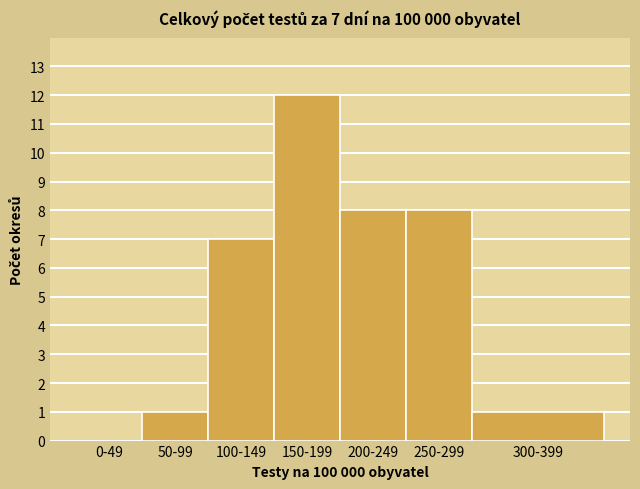

Reading left to right, transcribe all the data shown in this chart.

0-49=0	50-99=1	100-149=7	150-199=12	200-249=8	250-299=8	300-399=1